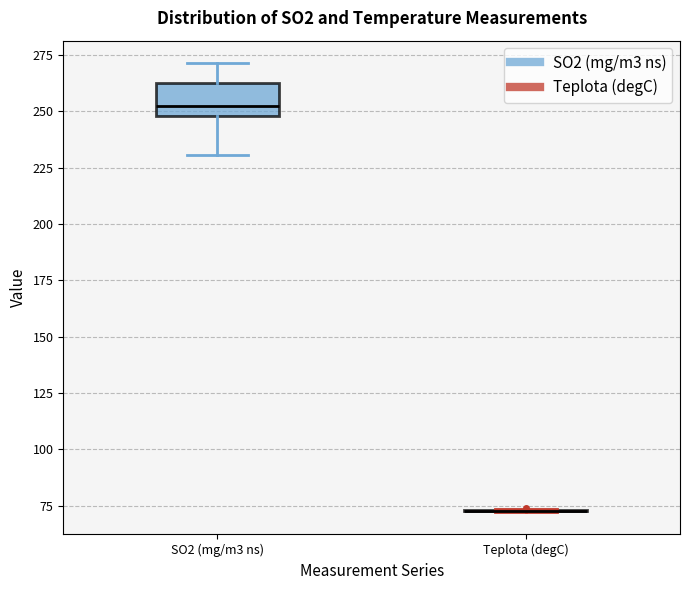

Reading left to right, transcribe this box plot: for each box, give where its median line is, the range the box spans, and where its two whiskers end, as read against the y-axis. The values are not printed on the chart, so give them approximately, as read against the axis.

SO2 (mg/m3 ns): median 250 (just above the box's lower edge), box 250 to 265, whiskers 230 to 270
Teplota (degC): box collapsed to a line at 75, whiskers 70 to 75